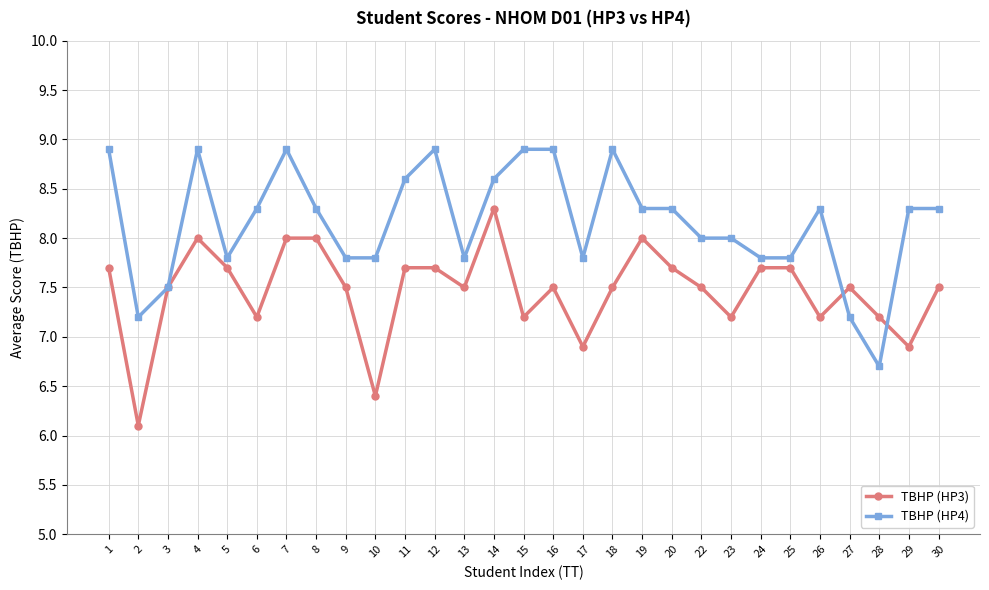

Where is the first local maximum for TBHP (HP3)?

4